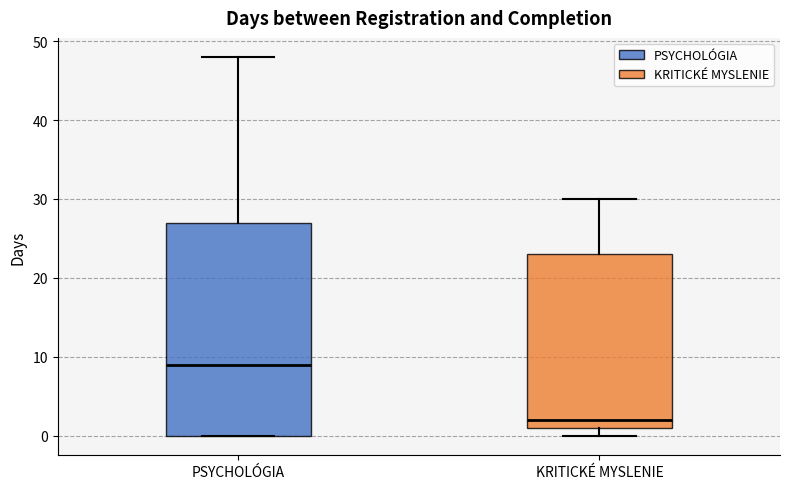

Comparing the boxes themselves (not the whiskers), which one is the tallest?

PSYCHOLÓGIA